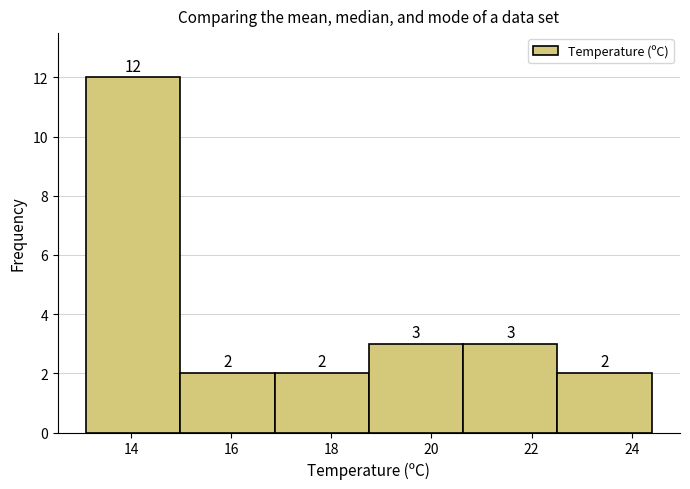

Reading left to right, transcribe this chart: for each bar, give the range it covers on the x-axis and its height. The bar edges are not printed on the chart, so give them approximately, as read against the axis.

13.2 to 15.0: 12
15.0 to 16.8: 2
16.8 to 18.8: 2
18.8 to 20.6: 3
20.6 to 22.6: 3
22.6 to 24.4: 2